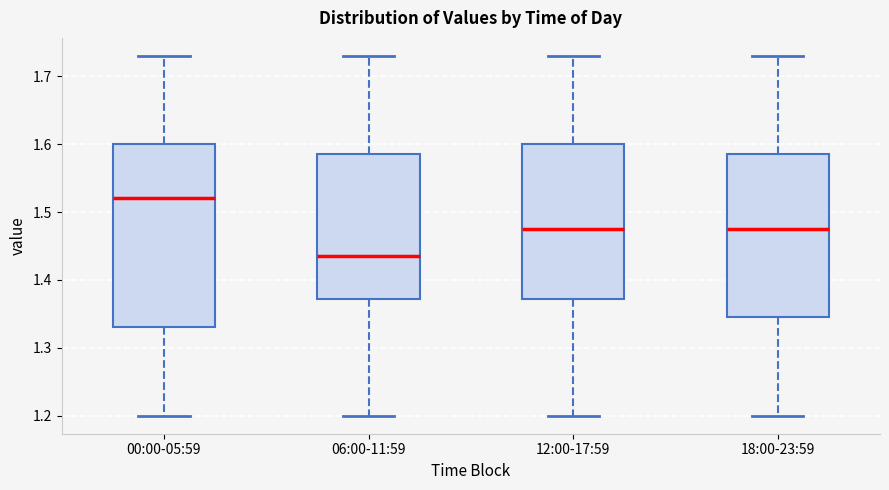

Reading left to right, read every box against the y-axis: the position of its median line, the range the box covers, and the ends of its whiskers. The values are not printed on the chart, so give them approximately, as read against the axis.

00:00-05:59: median 1.52, box 1.33 to 1.60, whiskers 1.20 to 1.73
06:00-11:59: median 1.44, box 1.37 to 1.59, whiskers 1.20 to 1.73
12:00-17:59: median 1.48, box 1.37 to 1.60, whiskers 1.20 to 1.73
18:00-23:59: median 1.48, box 1.35 to 1.59, whiskers 1.20 to 1.73